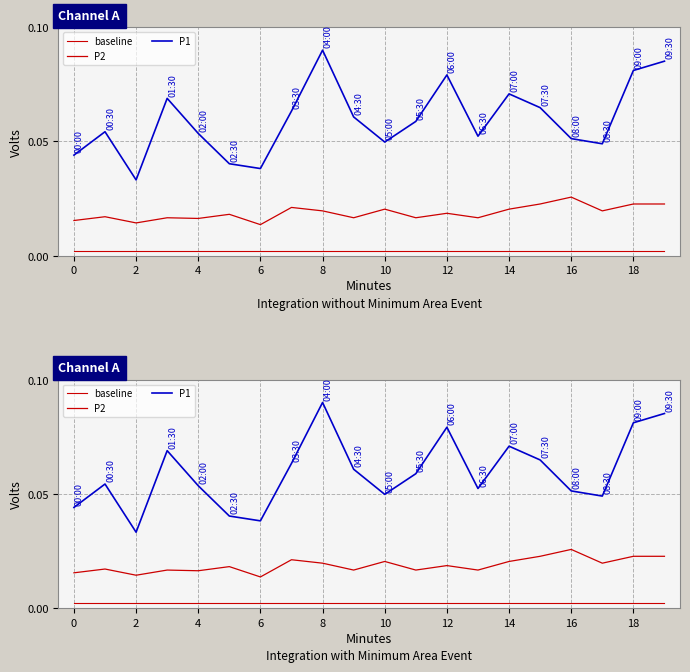

At how many categories does at least one series exceed 0?

20